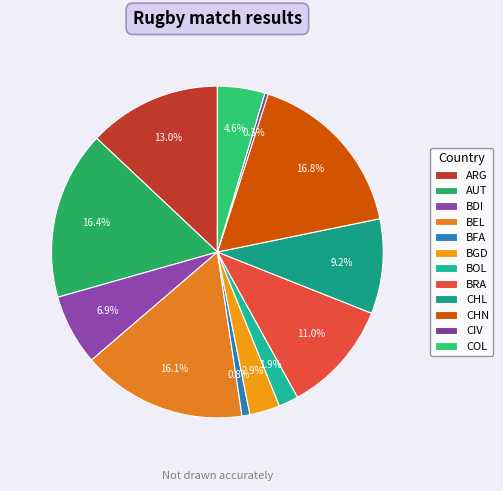

How many segments does this pie chart have?

12